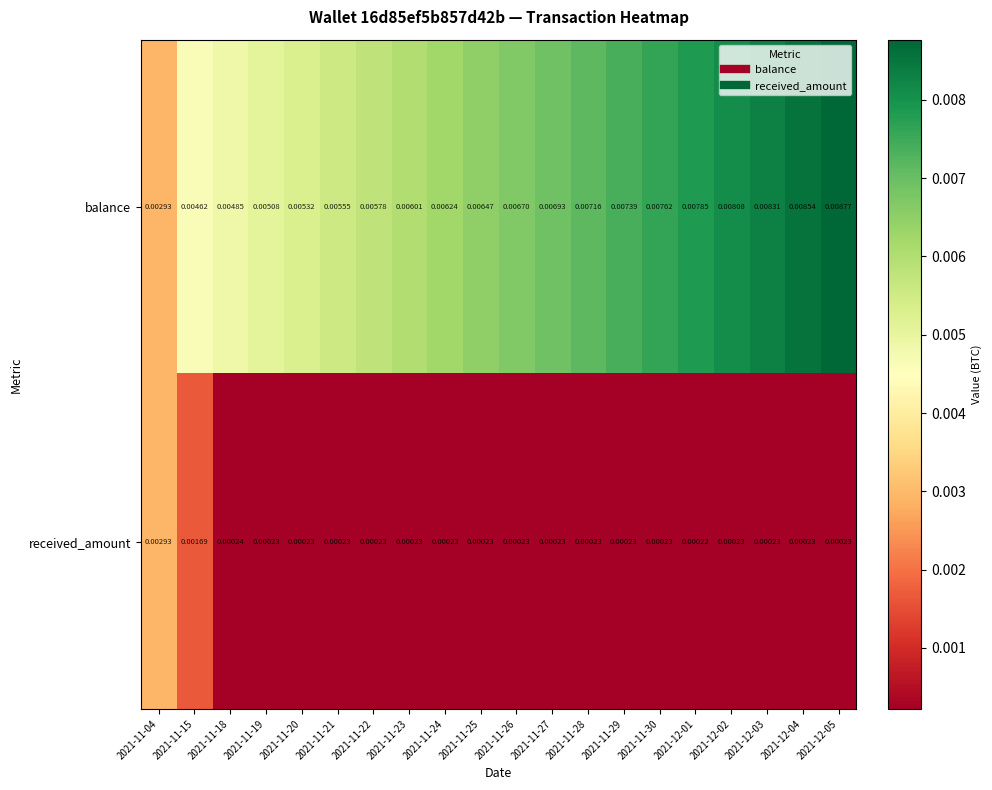

Which series has the largest total across all categories?

balance